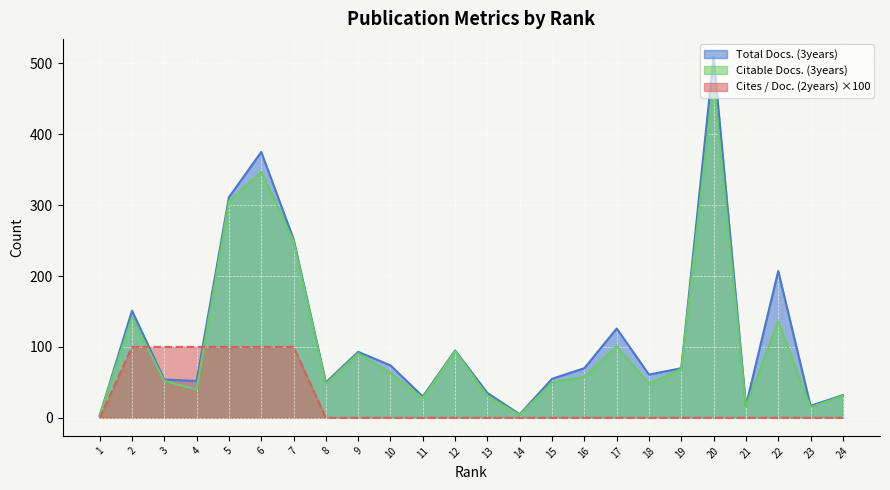

The Cites / Doc. (2years) series shows -35 at 24. True or false?

False